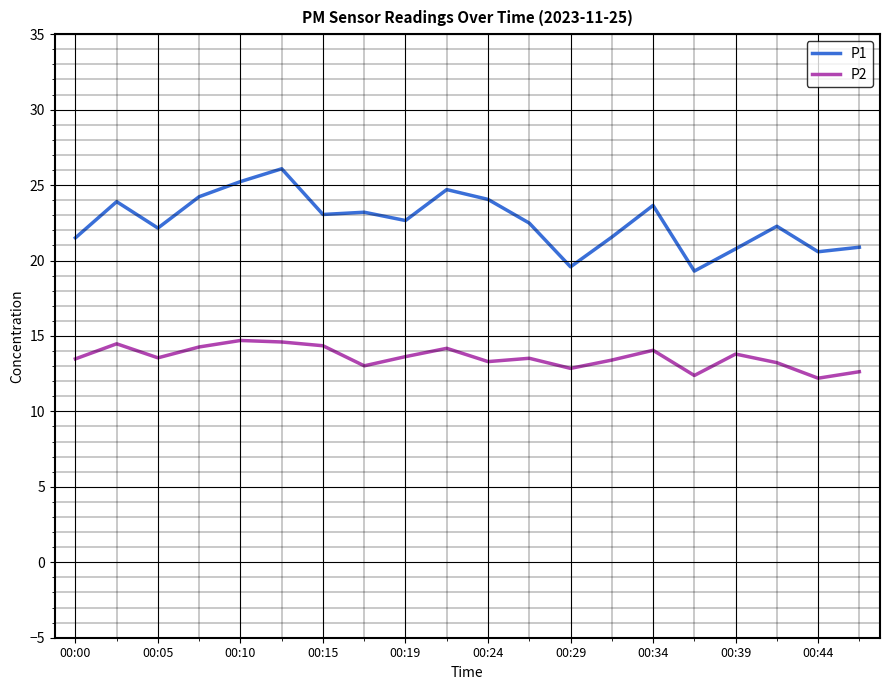

Which series has the largest range (max minus min)?

P1